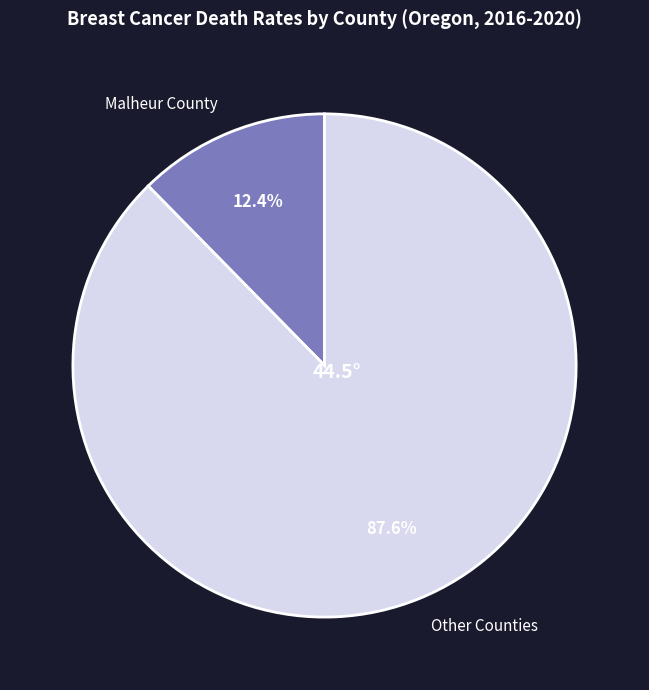

What is the ratio of the value at Other Counties to the value at Malheur County?

7.1